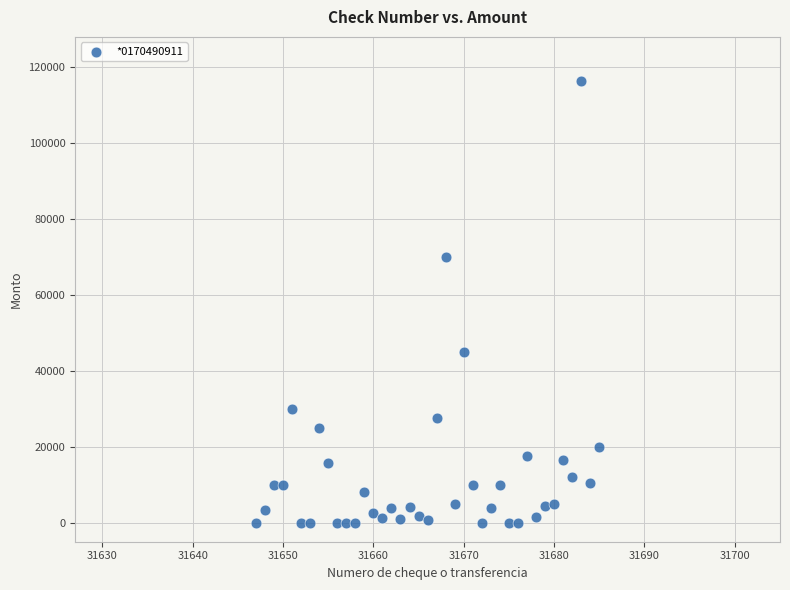

What Y value in the scatter plot is closest to 58199?

70000.0